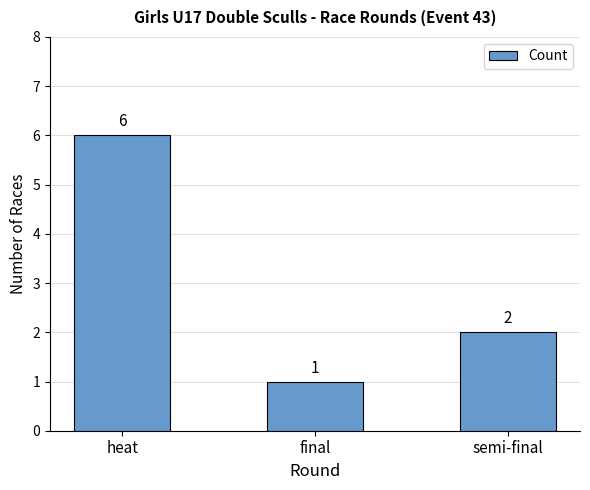

What is the sum of the values at semi-final and heat?

8